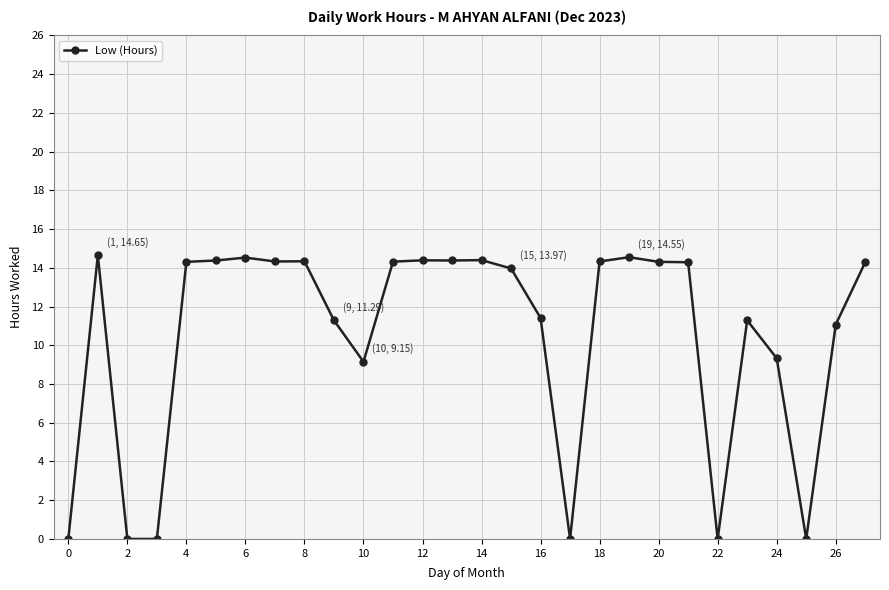

Count the number of categories in the chart.

28